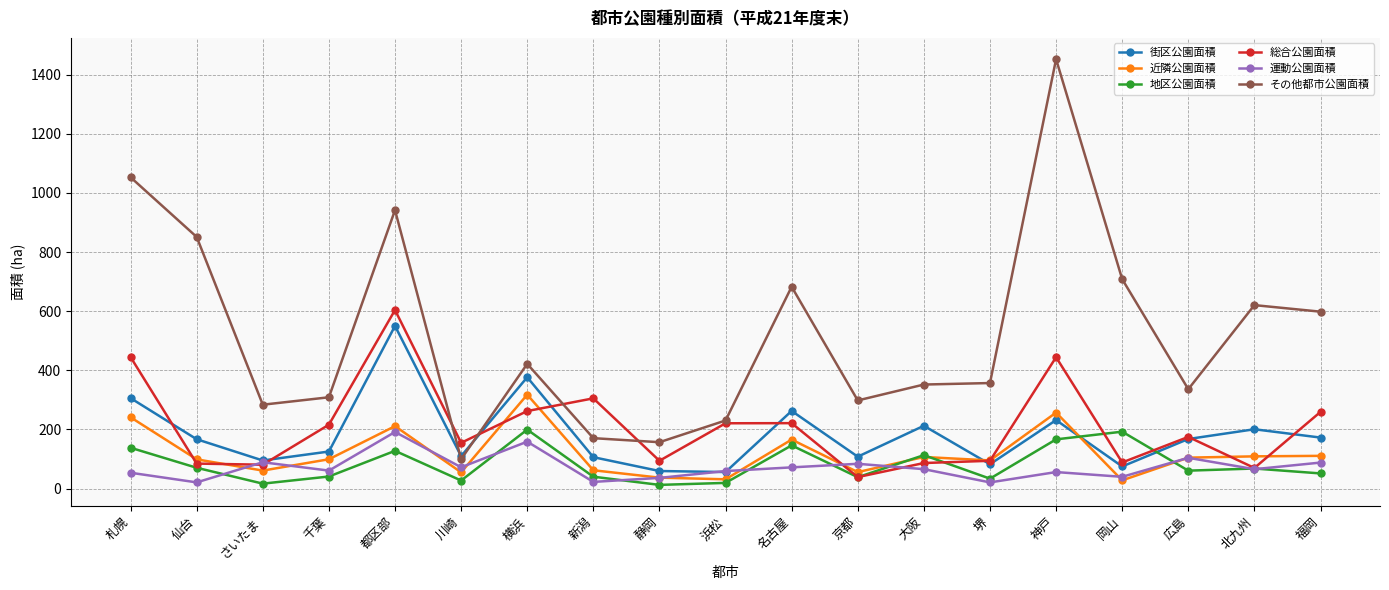

Does the chart display data point markers on the line(s)?

Yes